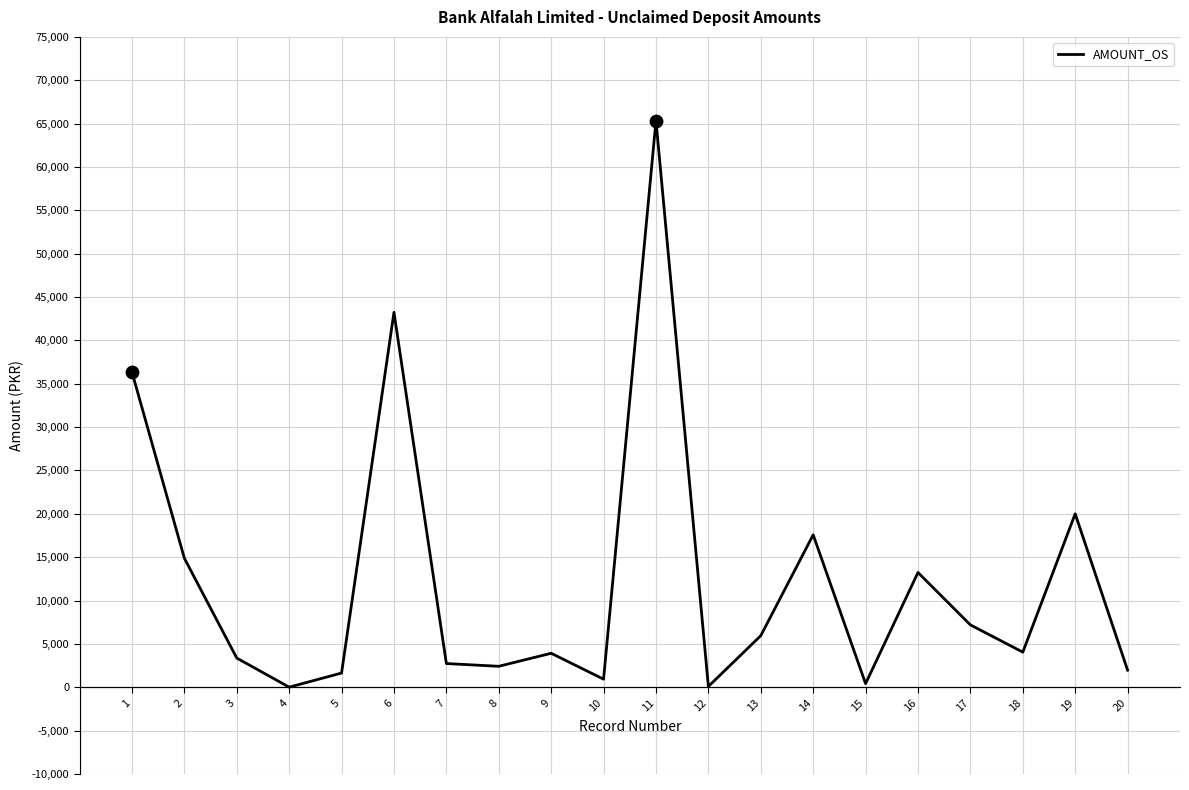

Which has a higher value, 11 or 6?

11